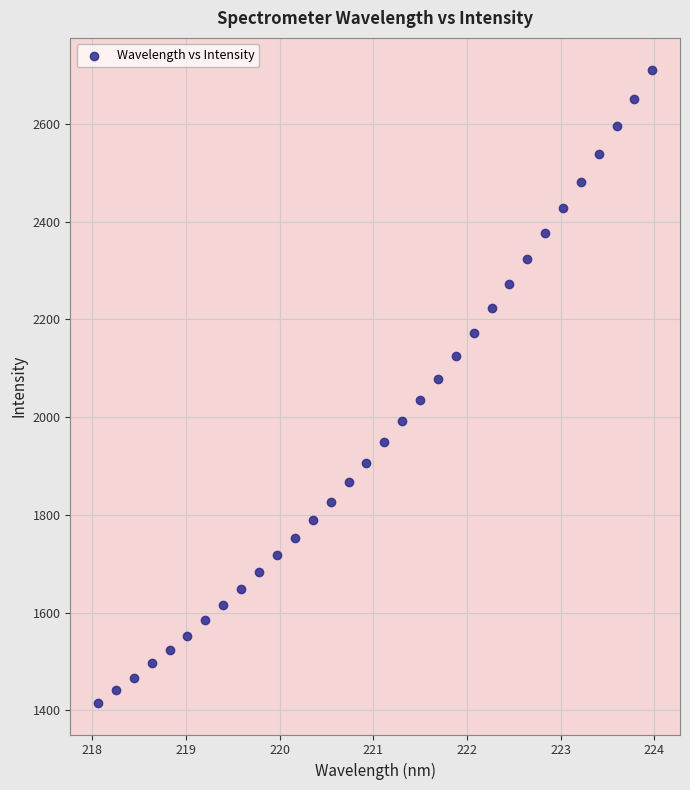

What is the range of X values (max minus min)?

5.9